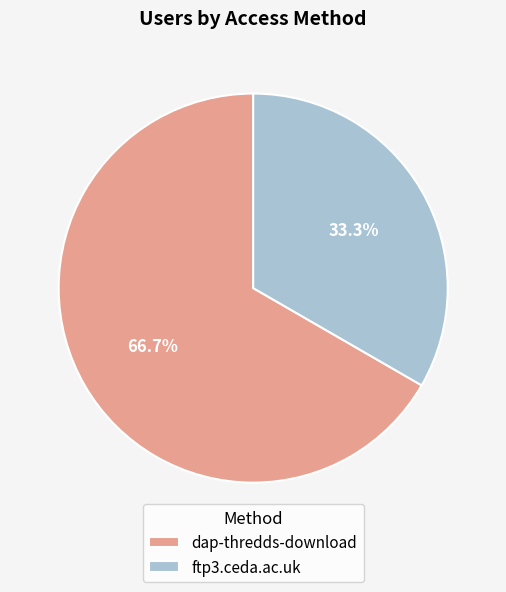

To the nearest percent, what percentage of the pie is dap-thredds-download?

67%